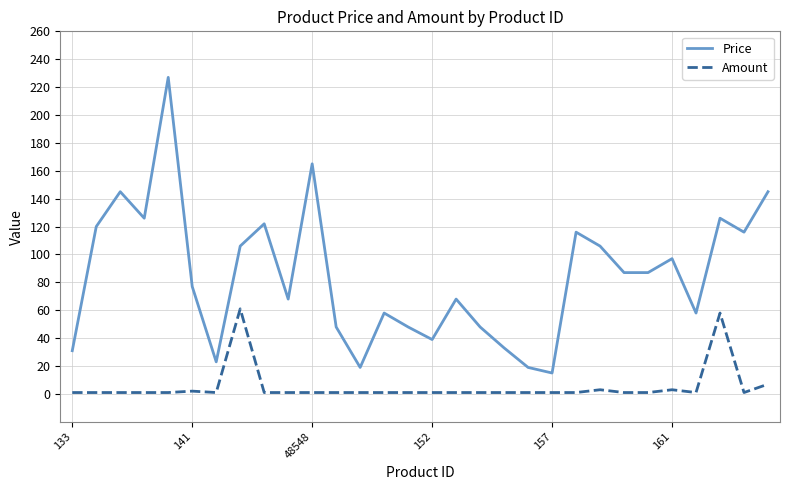

What is the maximum value for Price?

227